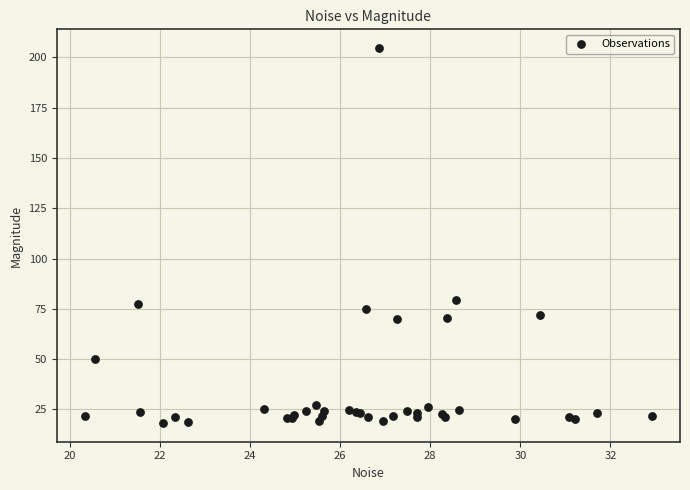

What Y value in the scatter plot is closest to 111?

79.6